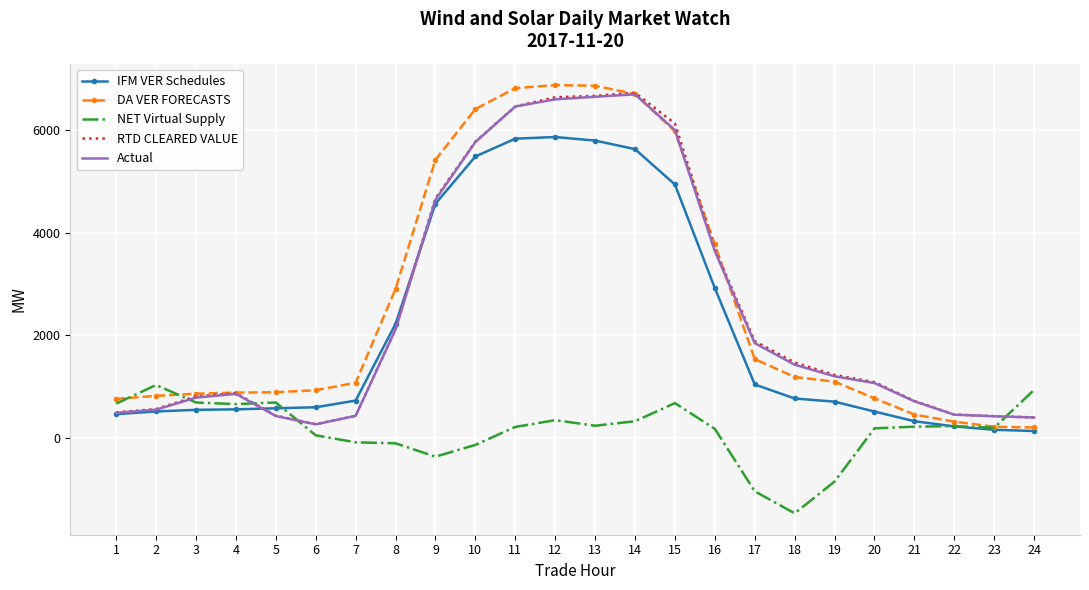

At which label is DA VER FORECASTS closest to 3543?

16